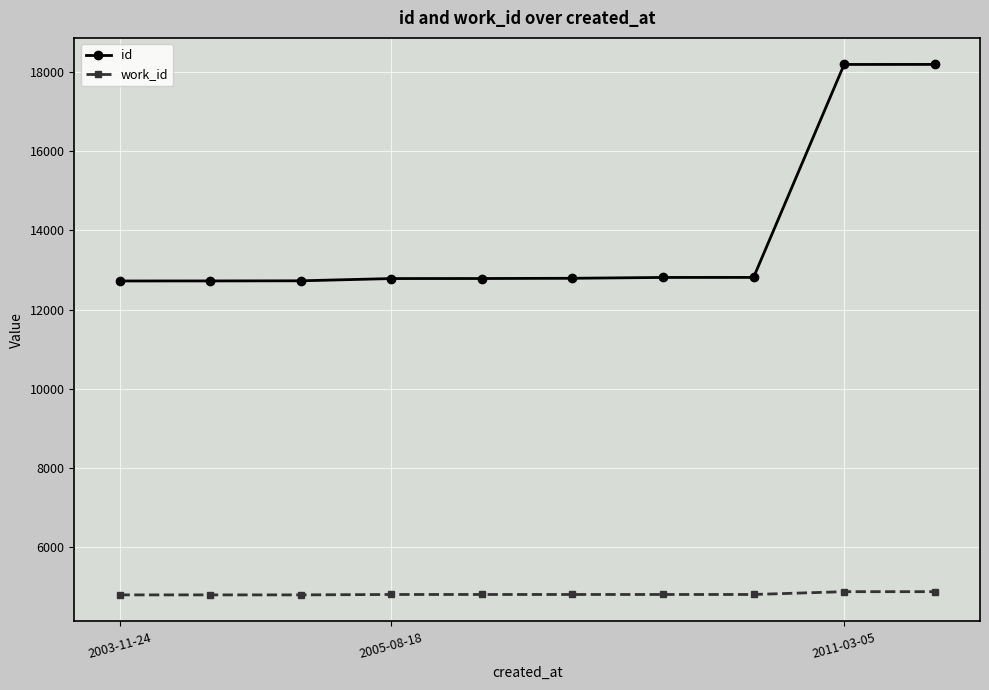

At how many categories does at least one series exceed 11642?

10